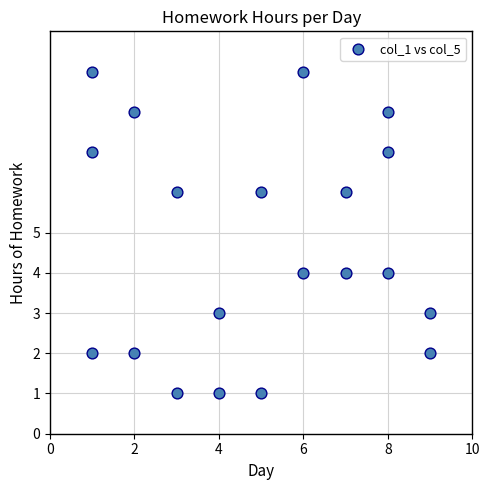

What is the range of X values (max minus min)?

8